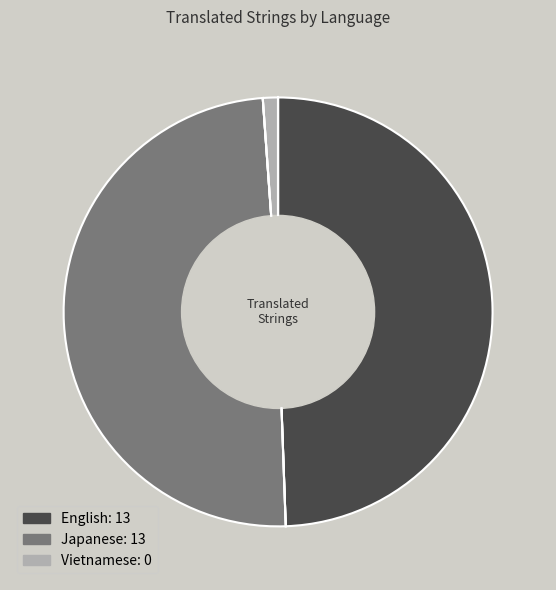

Is there a majority slice in this chart?

No